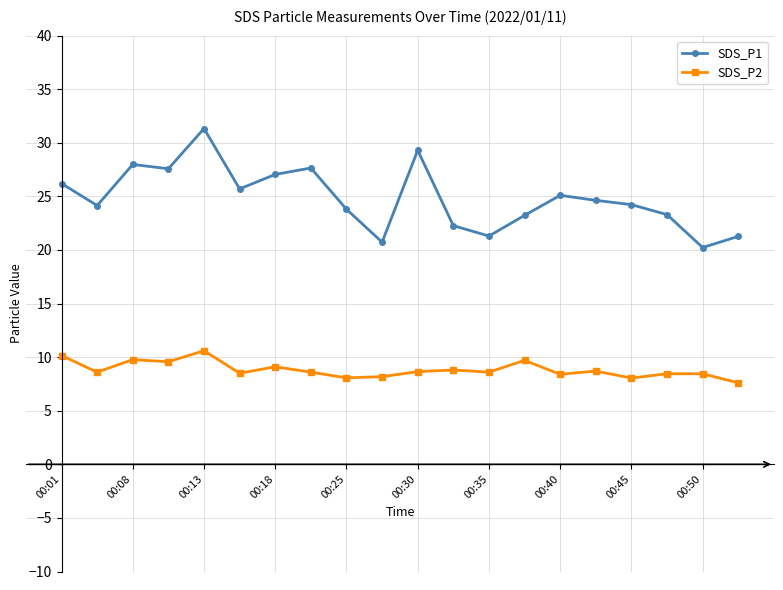

What is the sum of all SDS_P1 values?

497.0